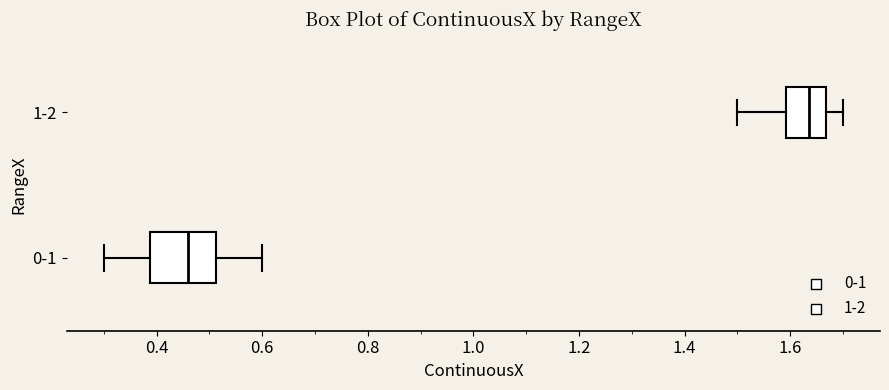

Where is the right edge of the box for 1-2 on the x-axis? The values are not printed on the chart, so give them approximately, as read against the axis.

1.66